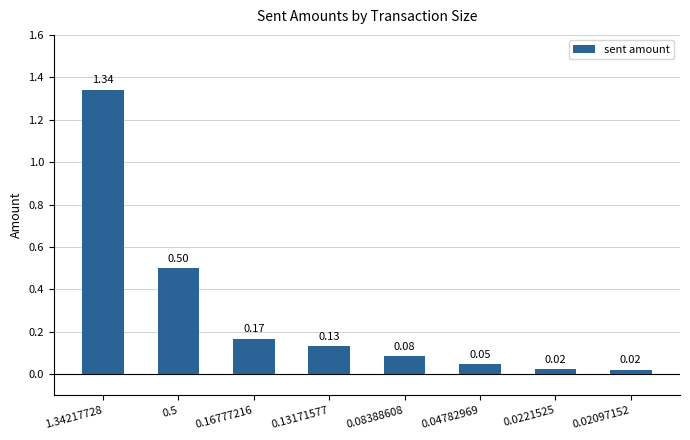

What is the difference between the second highest and second lowest values?

0.5